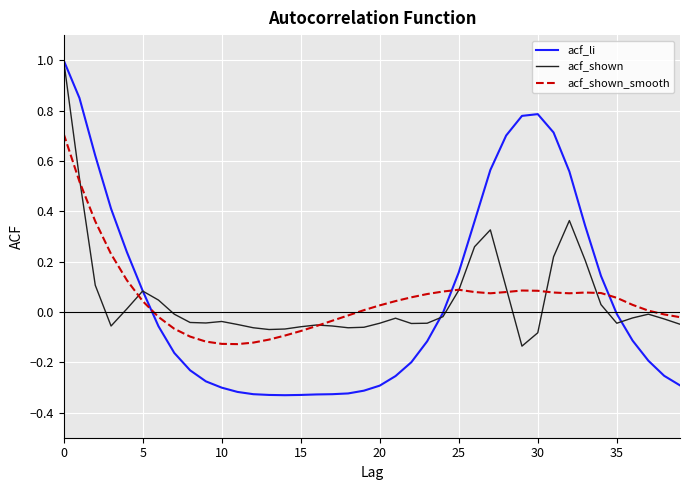

Which series has the widest spread of values?

acf_li